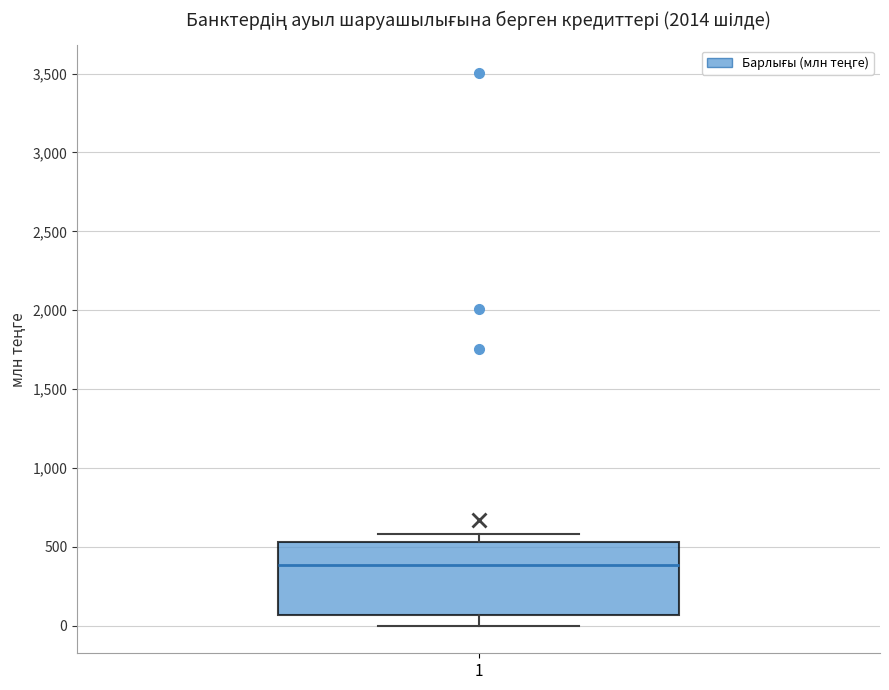

Transcribe this box plot: give where the median line is, the range the box spans, and where the two whiskers end, as read against the y-axis. The values are not printed on the chart, so give them approximately, as read against the axis.

median 400, box 50 to 550, whiskers 0 to 600